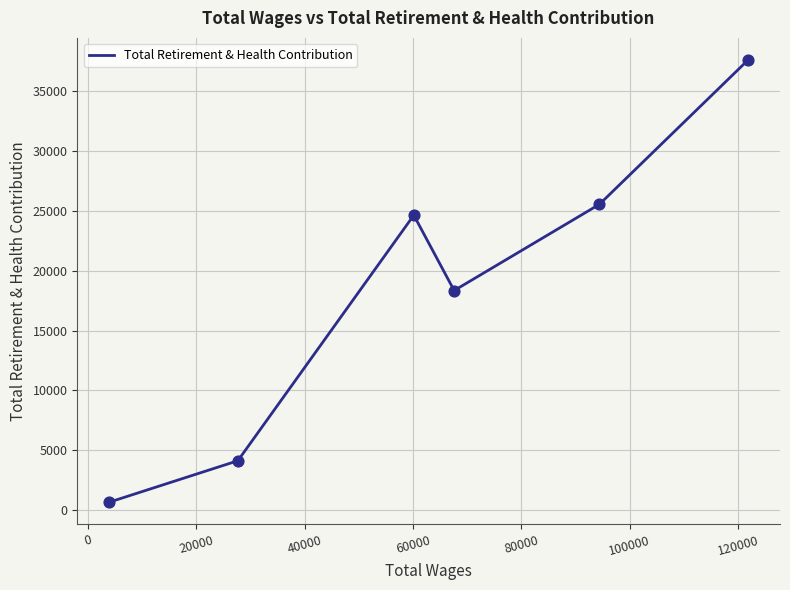

Approximately how many times larger is the value at 0 compared to 40000?

1.0